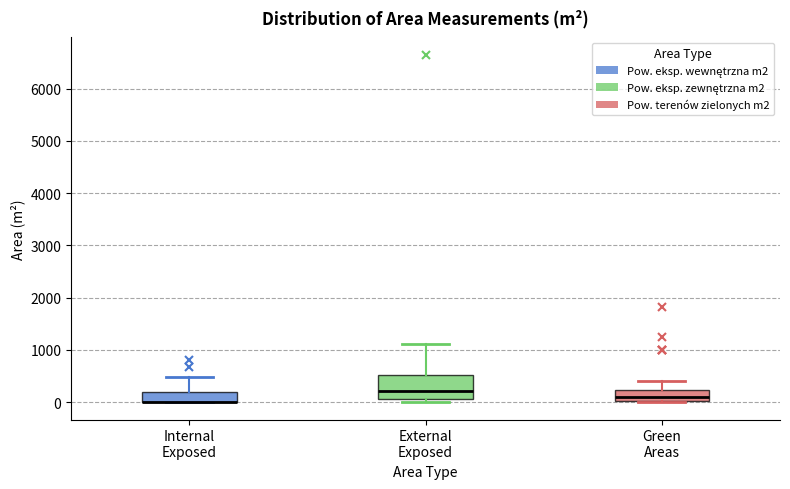

Comparing the boxes themselves (not the whiskers), which one is the tallest?

External Exposed